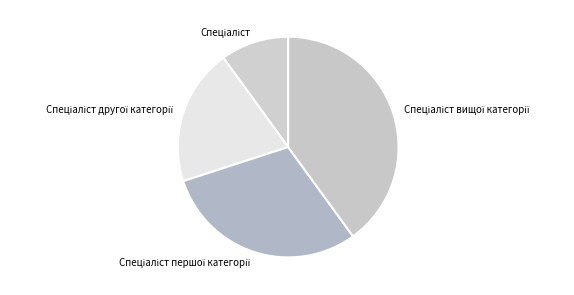

Is there any slice that represents more than half of the pie?

No